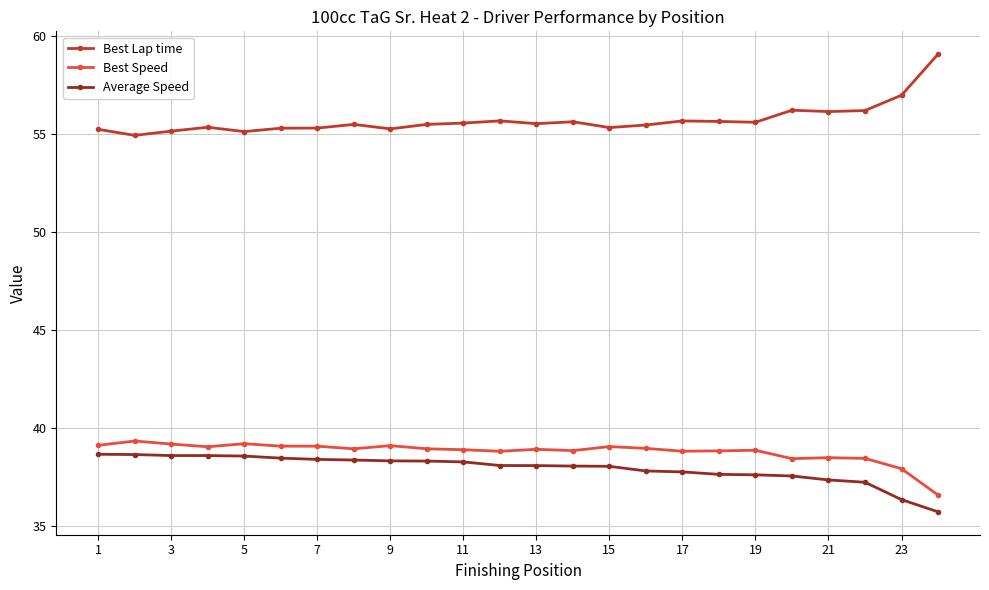

Which series has the largest total across all categories?

Best Lap time